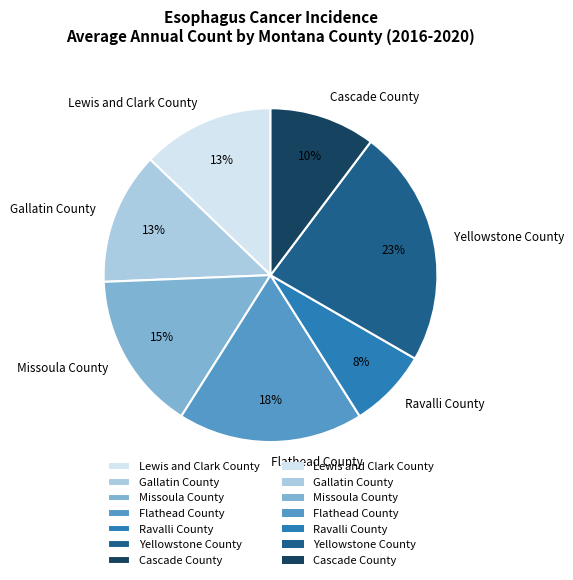

The Lewis and Clark County slice represents 13% of the pie. True or false?

True